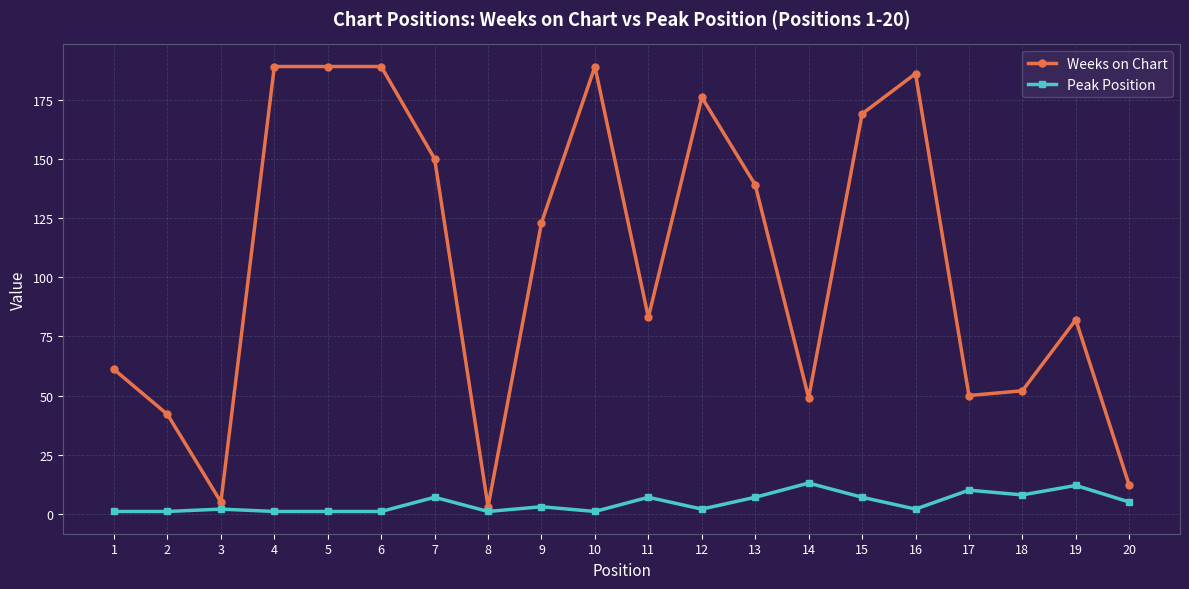

Which series changed the most between 14 and 15?

Weeks on Chart